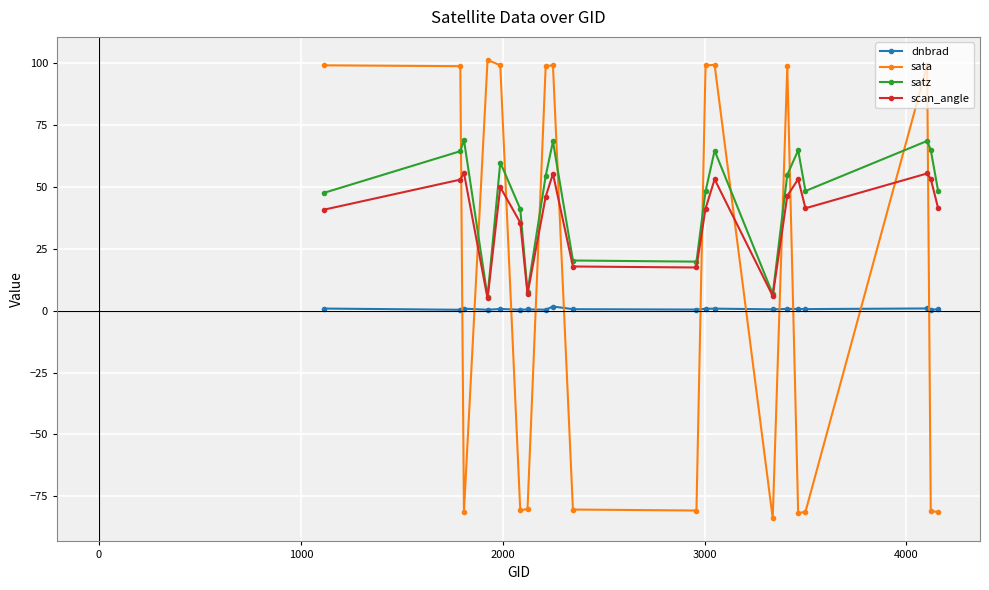

In sata, how many points are higher than both neighbors (excluding endpoints)?

5